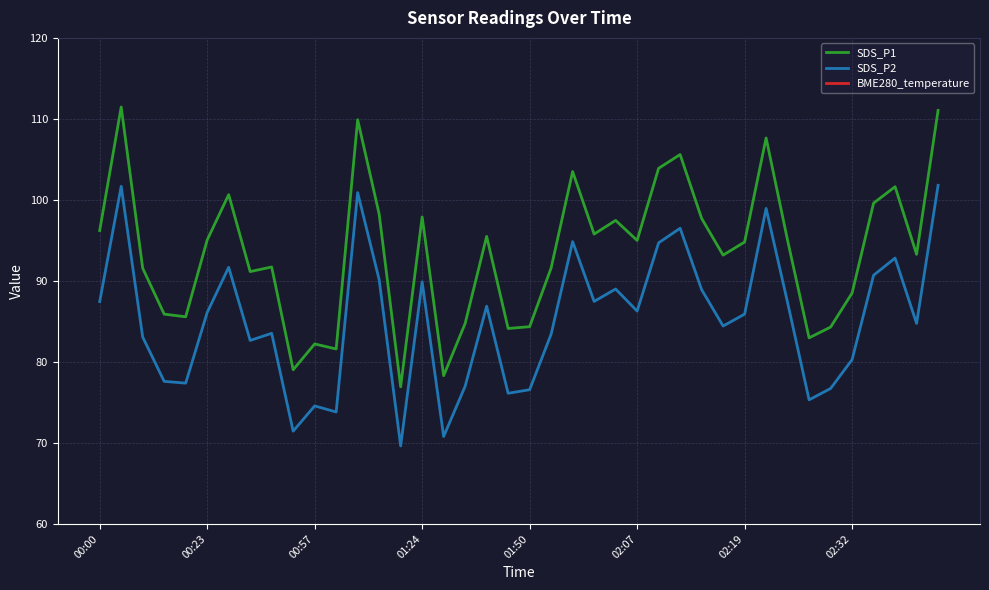

True or false: SDS_P2 and SDS_P1 cross at least once.

False